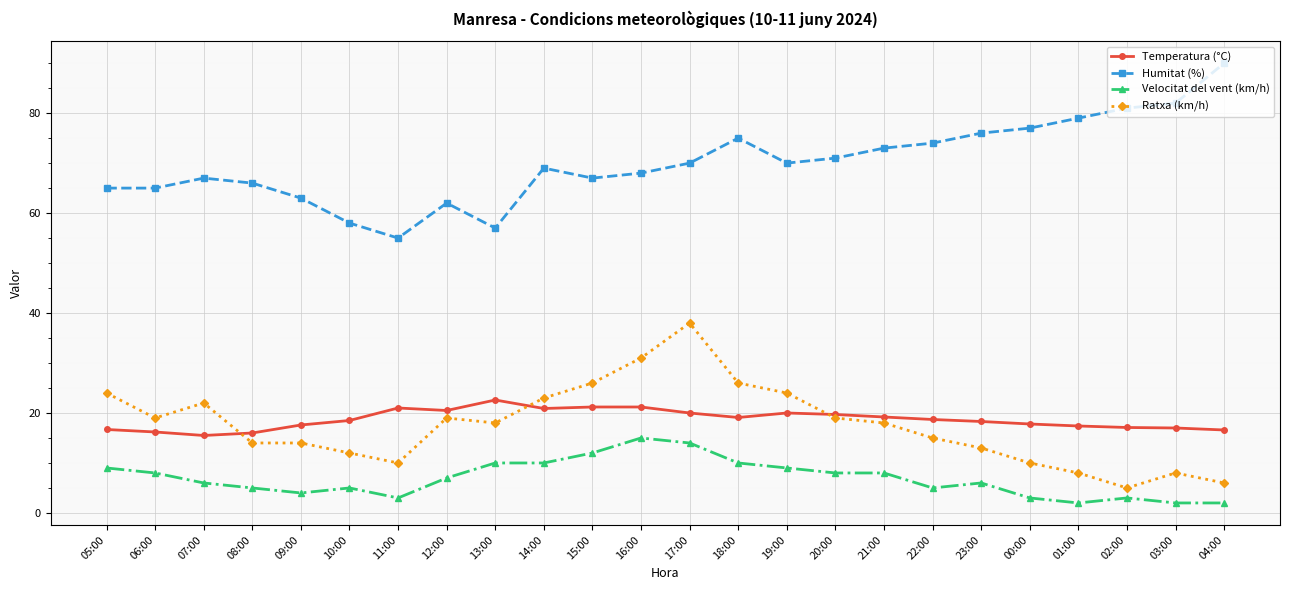

What is the label of the 14th point from the left?

18:00